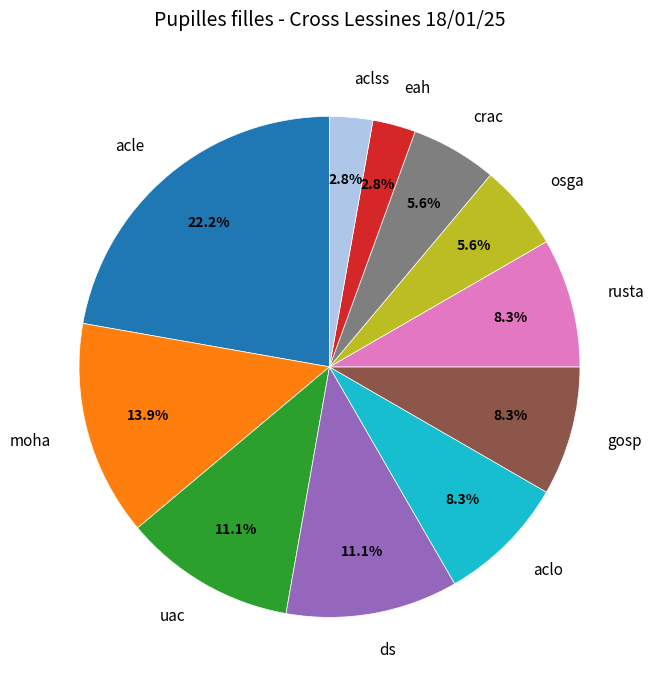

To the nearest percent, what portion does osga represent?

6%